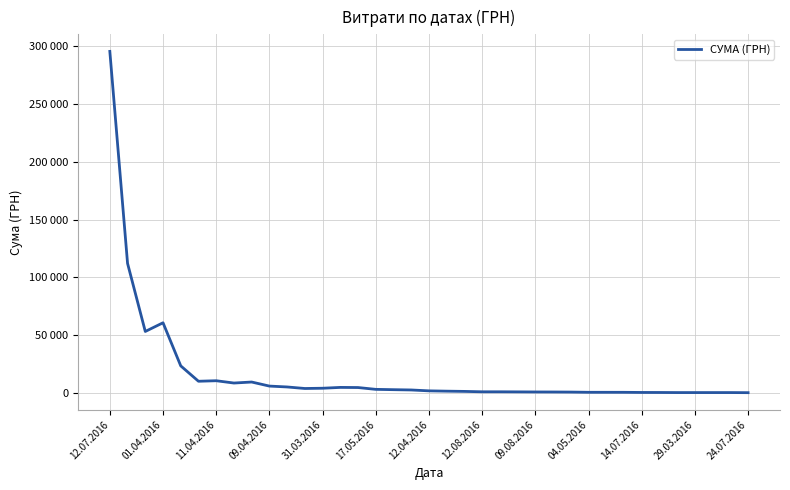

What is the label of the 34th point from the right?

01.04.2016